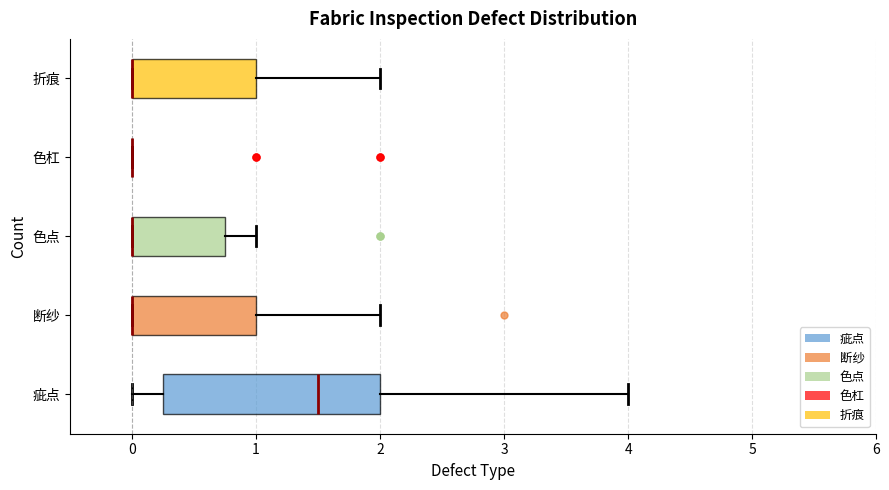

Where is the left edge of the box for 折痕 on the x-axis? The values are not printed on the chart, so give them approximately, as read against the axis.

0.0